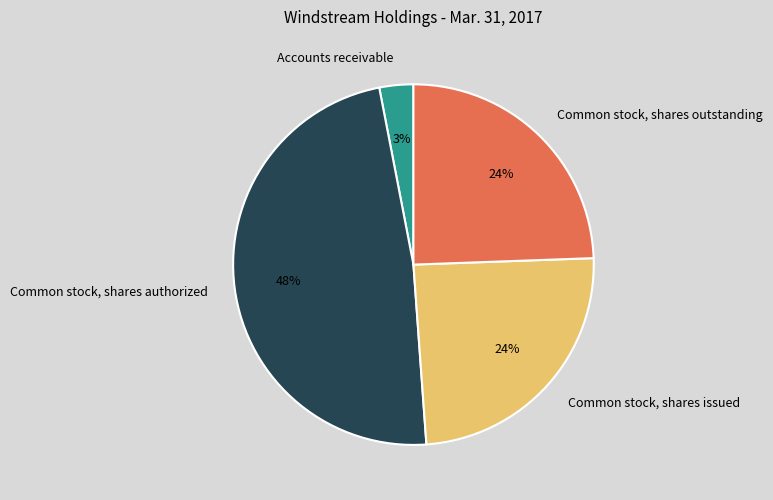

Between Common stock, shares authorized and Accounts receivable, which is larger?

Common stock, shares authorized